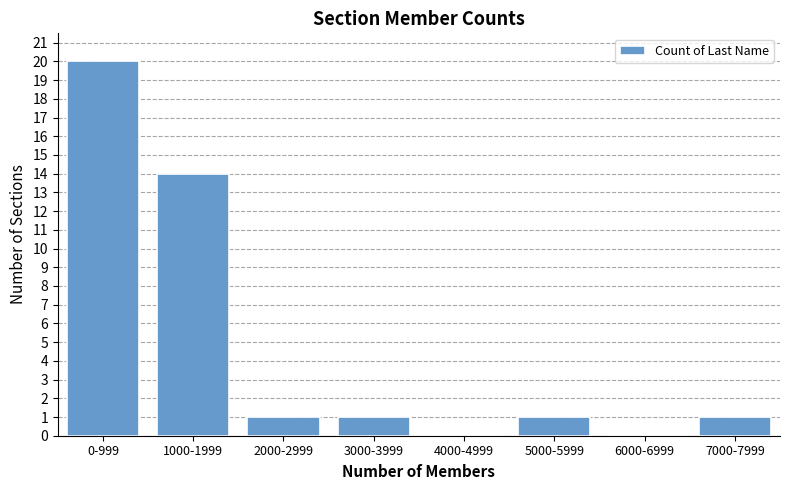

Reading right to left, what are all the values shown in this chart?

7000-7999=1	6000-6999=0	5000-5999=1	4000-4999=0	3000-3999=1	2000-2999=1	1000-1999=14	0-999=20